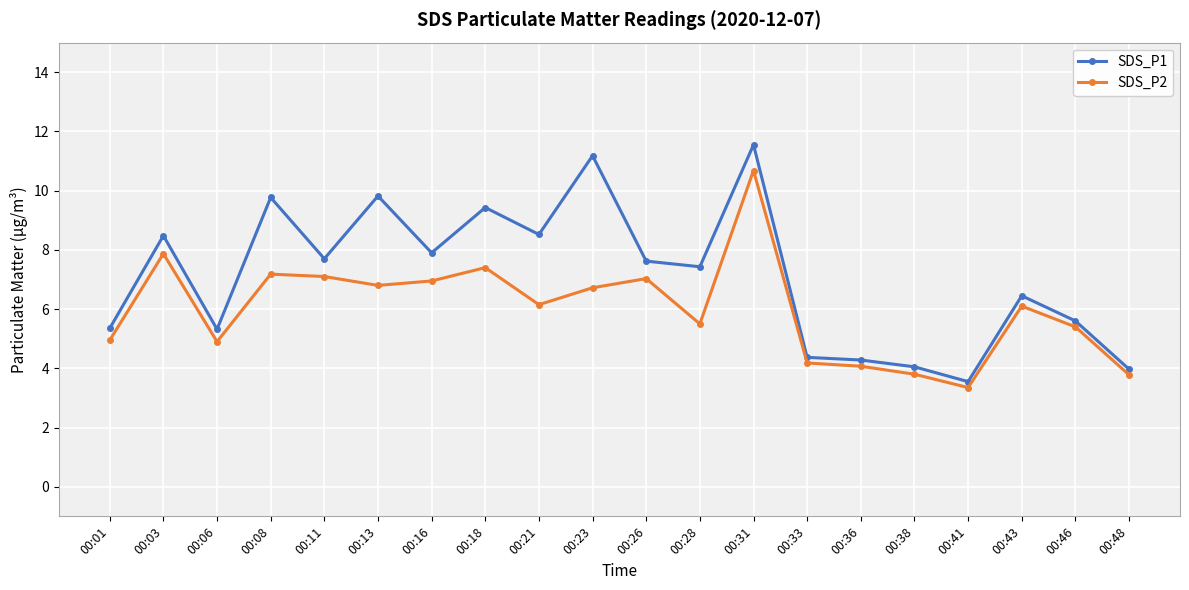

The SDS_P1 series shows 8.5 at 00:03. True or false?

True